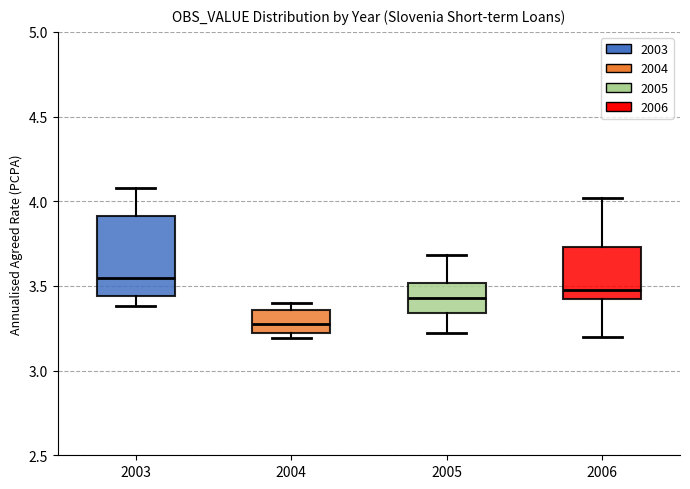

Which box is the tallest, from its lower edge to its upper edge?

2003